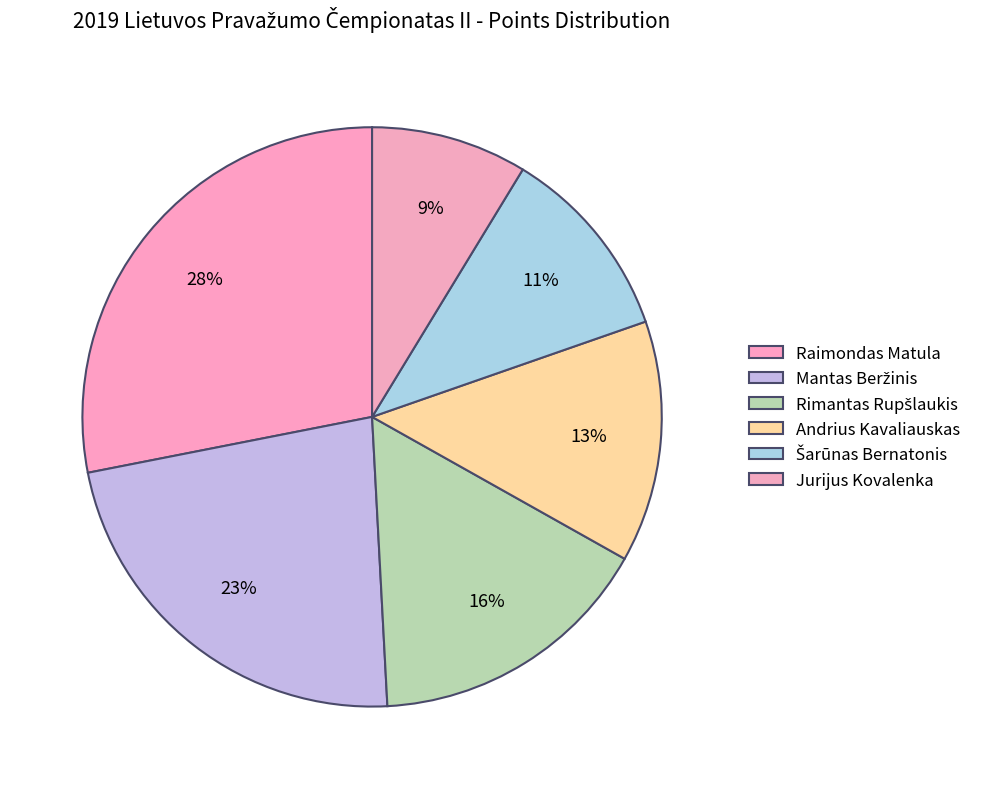

How many slices are in this pie chart?

6